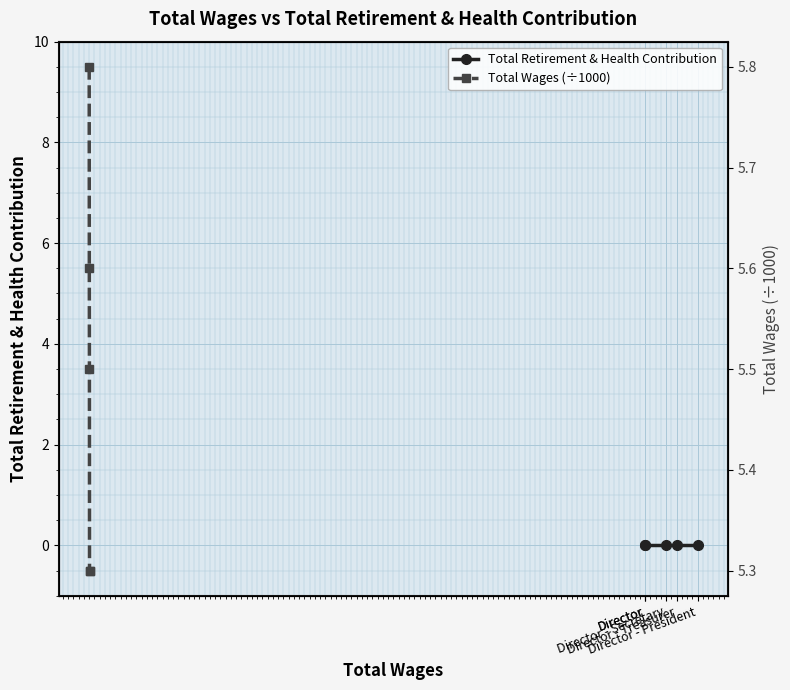

Which has a higher value, Director - President or Director?

Director - President